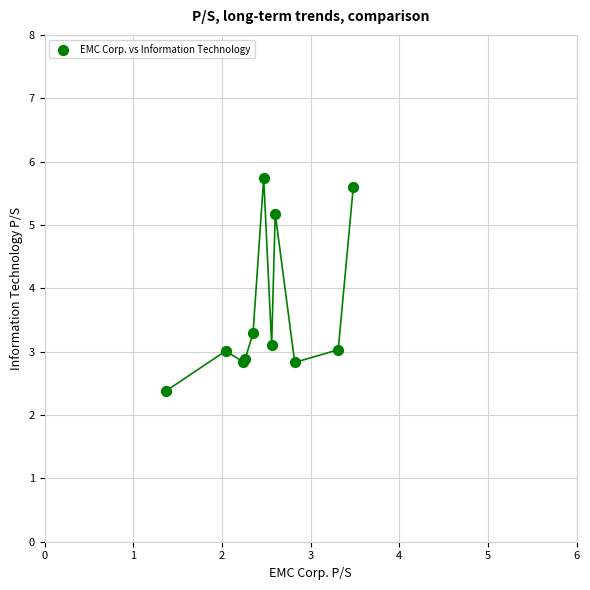

What Y value in the scatter plot is closest to 4?

3.3